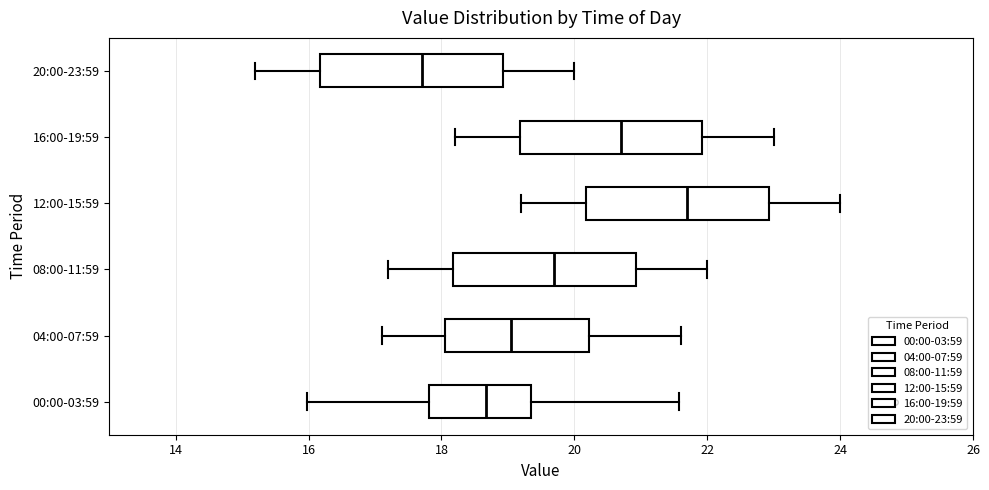

Which box's median line is the furthest to the left?

20:00-23:59